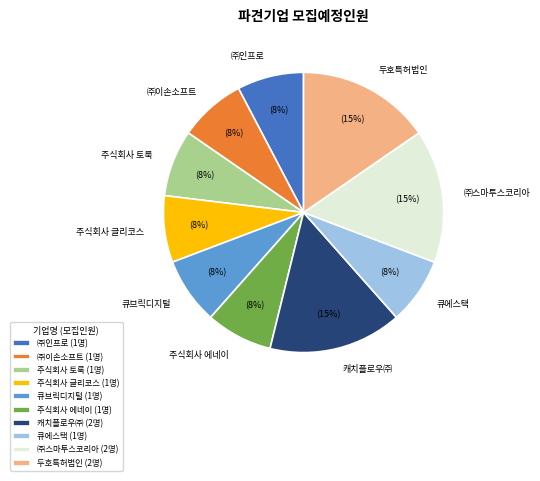

Is there any slice that represents more than half of the pie?

No